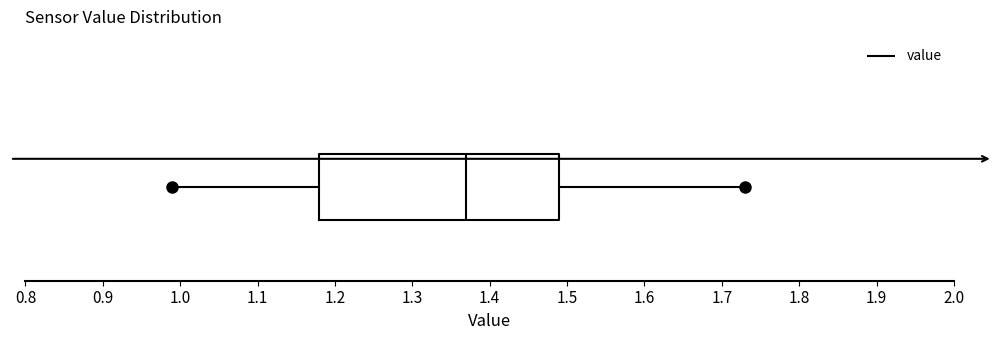

Where does the right whisker of the box end on the x-axis? The values are not printed on the chart, so give them approximately, as read against the axis.

1.73